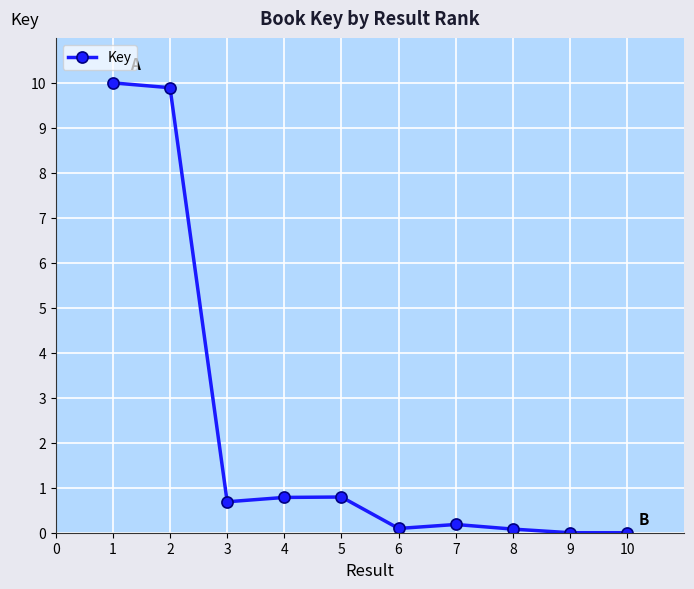

True or false: the data has more than 0 interior local peaks.

True